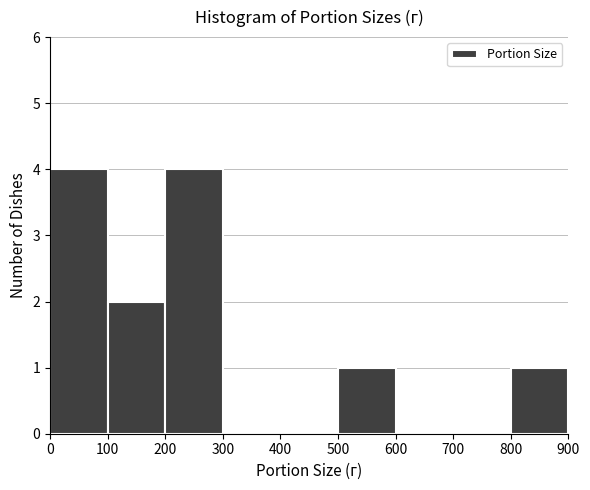

Reading left to right, transcribe this chart: for each bar, give the range it covers on the x-axis and its height. The values are not printed on the chart, so give them approximately, as read against the axis.

0 to 100: 4
100 to 200: 2
200 to 300: 4
300 to 400: 0
400 to 500: 0
500 to 600: 1
600 to 700: 0
700 to 800: 0
800 to 900: 1